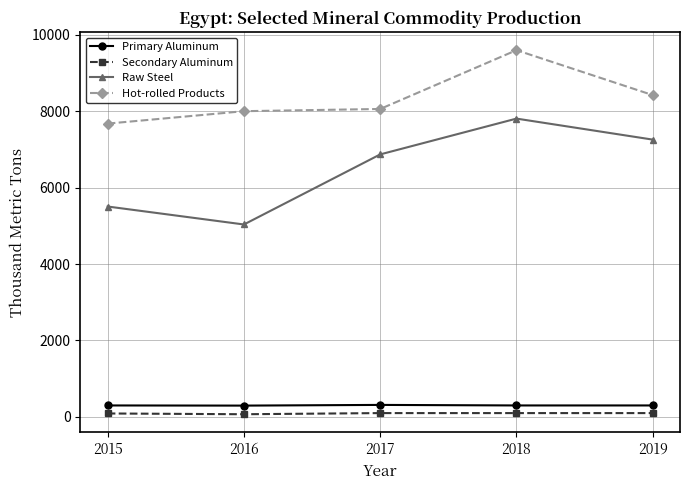

What is the sum of all Raw Steel values?

32476